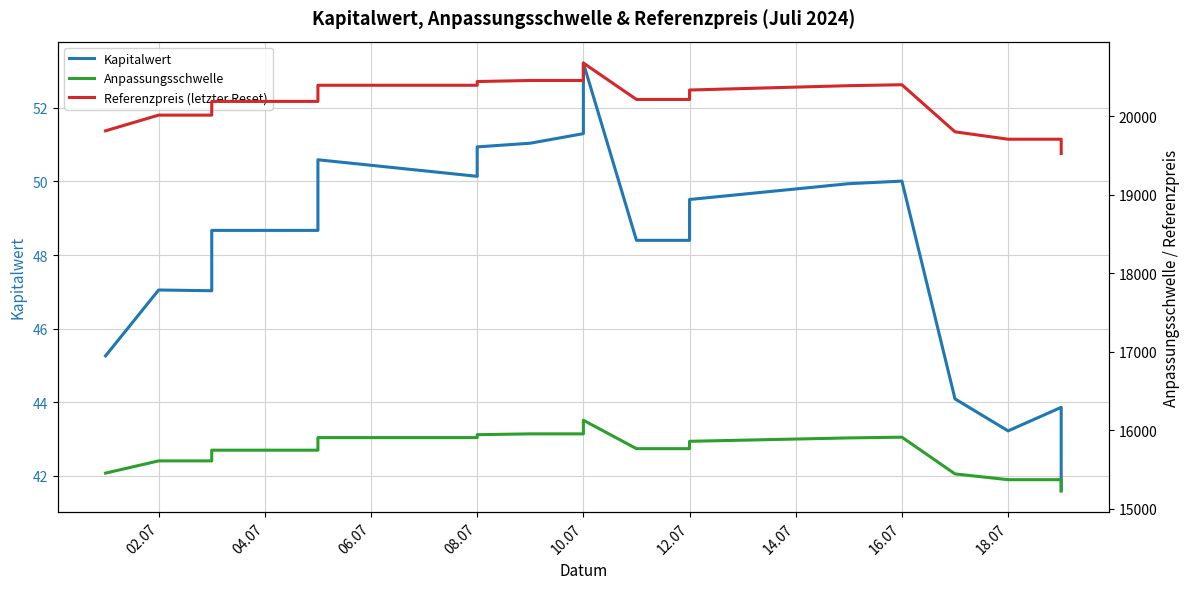

The value of Referenzpreis (letzter Reset) at 12.07 is 30799.9. True or false?

False